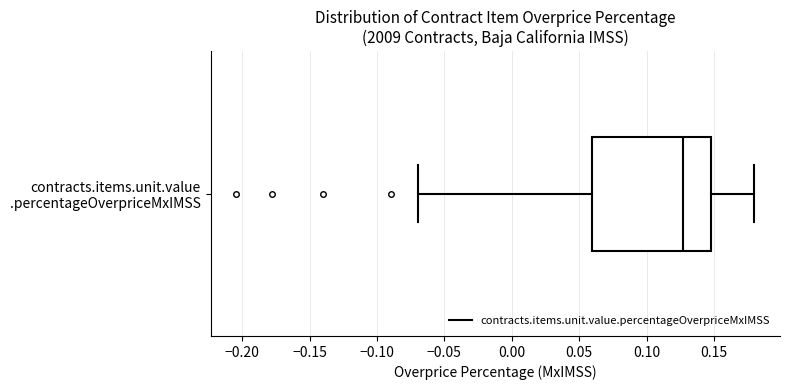

Read this box plot against the x-axis: the position of the median line, the range covered by the box, and the ends of both whiskers. The values are not printed on the chart, so give them approximately, as read against the axis.

median 0.125, box 0.060 to 0.150, whiskers -0.070 to 0.180